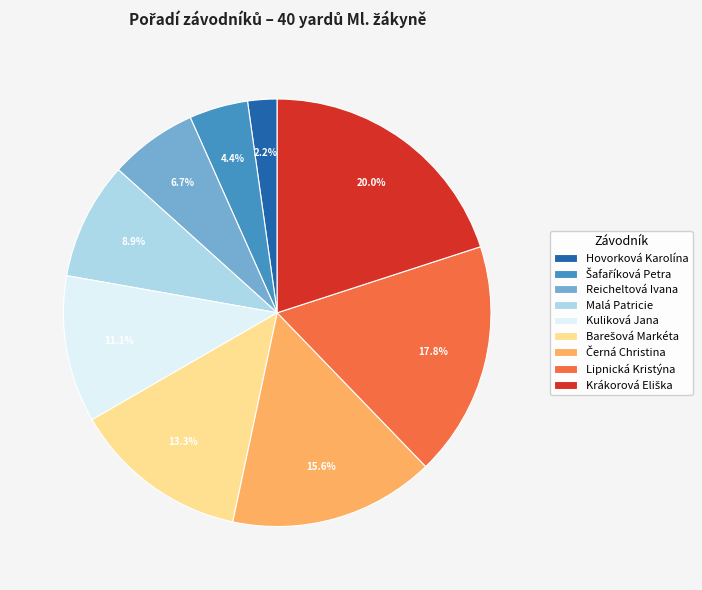

Which slice is the smallest?

Hovorková Karolína